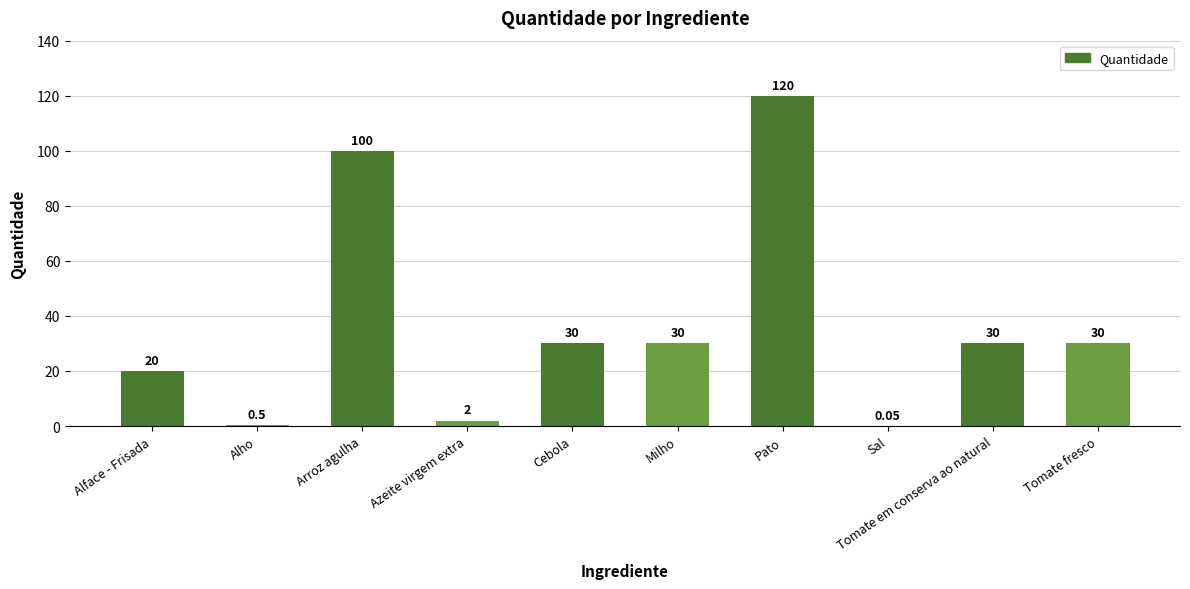

At which label does the data first exceed 30?

Arroz agulha